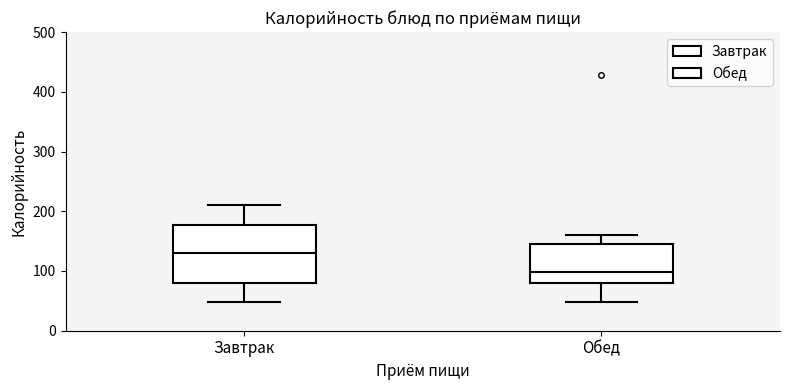

Which box is the tallest, from its lower edge to its upper edge?

Завтрак